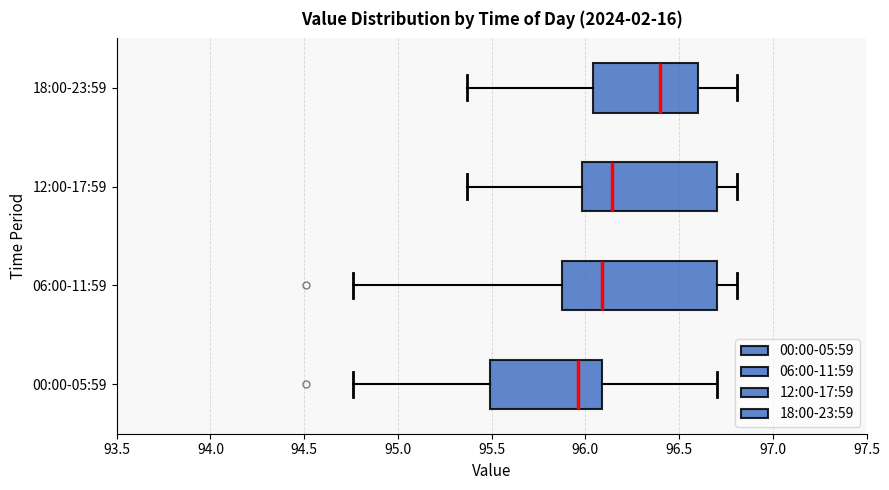

Where is the left edge of the box for 12:00-17:59 on the x-axis? The values are not printed on the chart, so give them approximately, as read against the axis.

96.00